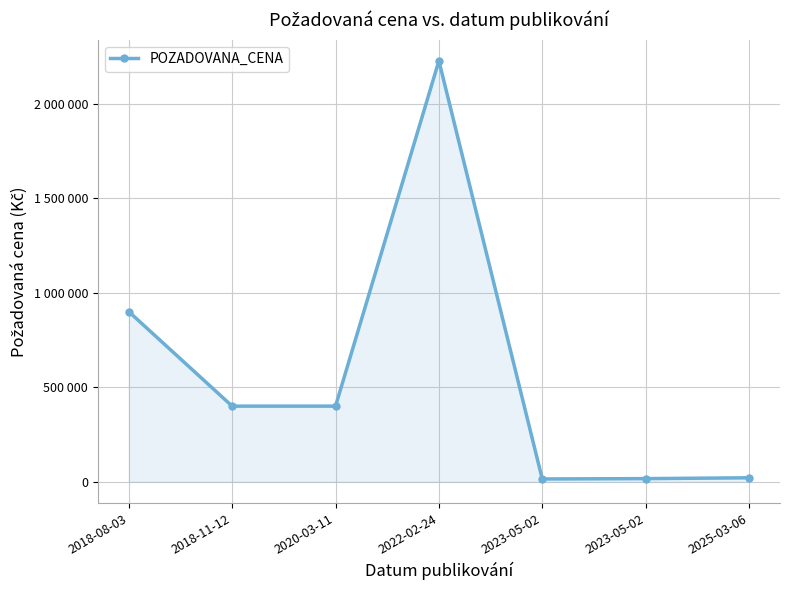

What is the change in value from 2020-03-11 to 2025-03-06?

-379130